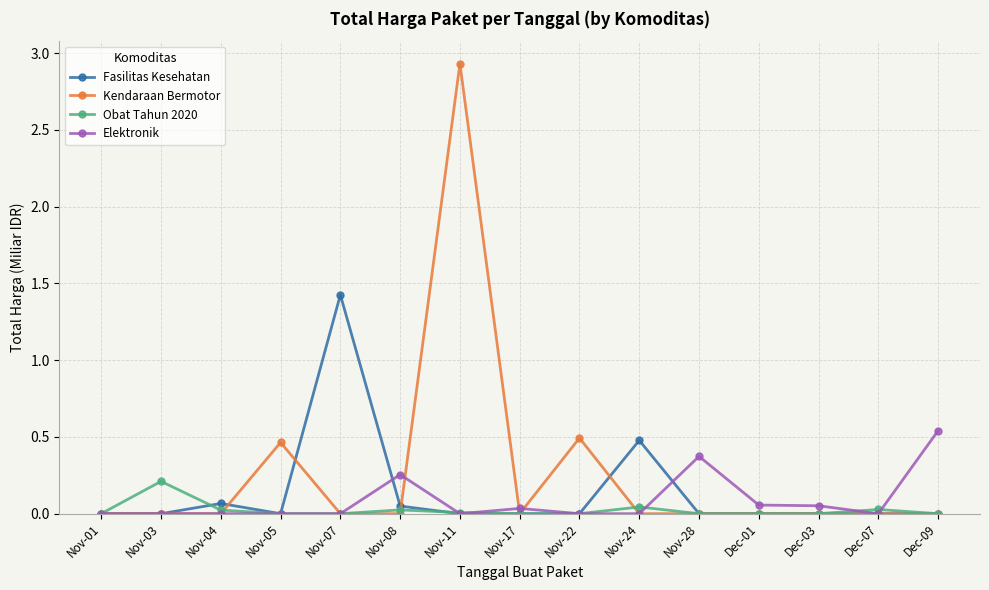

Rank the series by their maximum value, from lowest to highest.

Obat Tahun 2020, Elektronik, Fasilitas Kesehatan, Kendaraan Bermotor